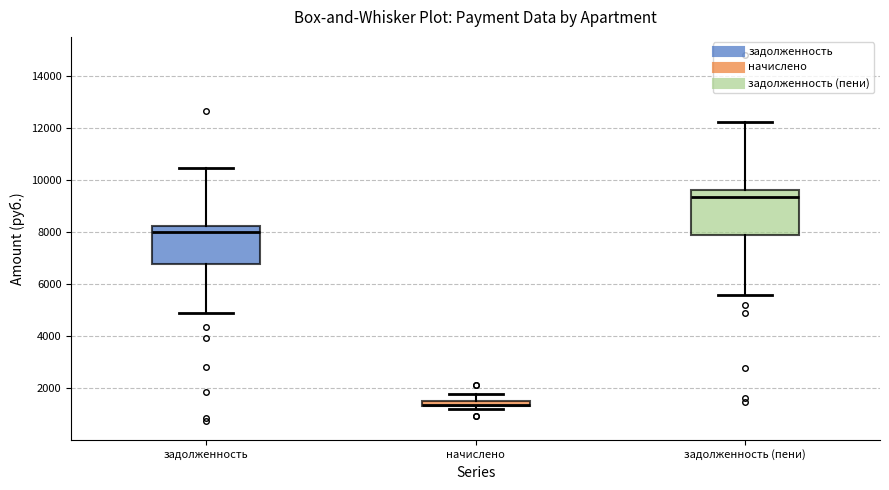

Comparing the boxes themselves (not the whiskers), which one is the tallest?

задолженность (пени)